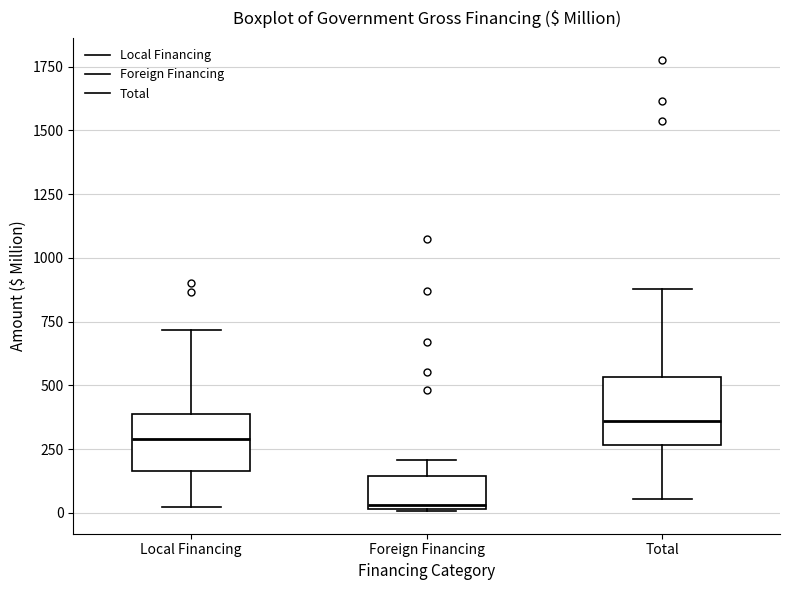

Where does the median line of the box for Foreign Financing sit on the y-axis? The values are not printed on the chart, so give them approximately, as read against the axis.

50